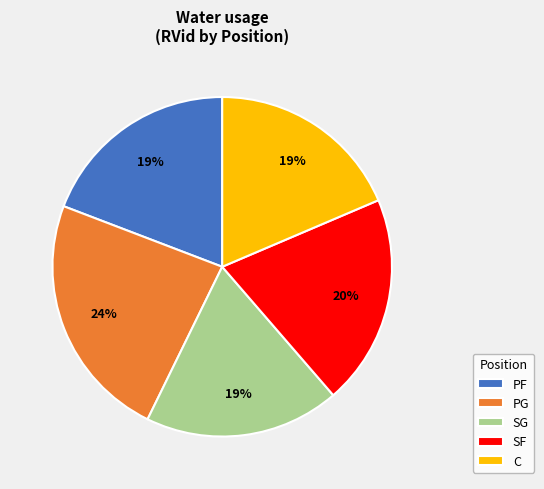

Combined, do PF and SG account for over 50%?

No